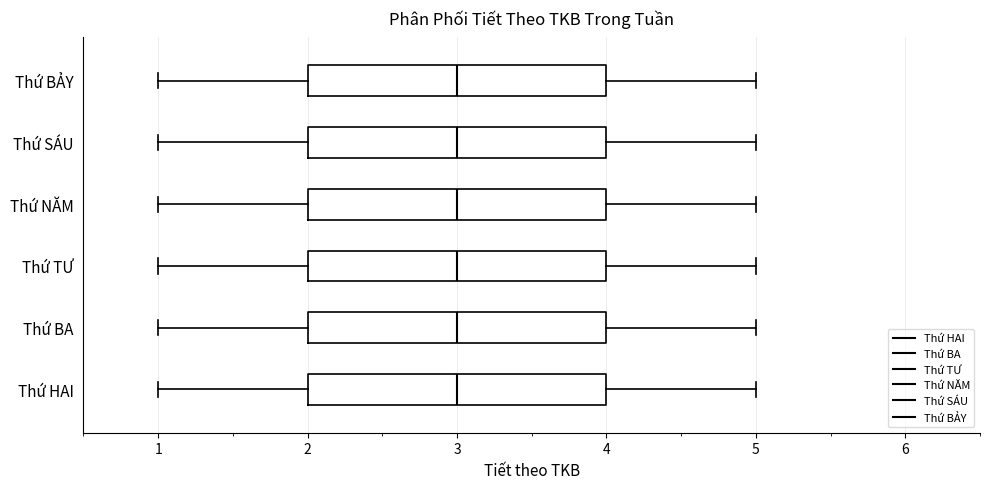

Where is the right edge of the box for Thứ HAI on the x-axis? The values are not printed on the chart, so give them approximately, as read against the axis.

4